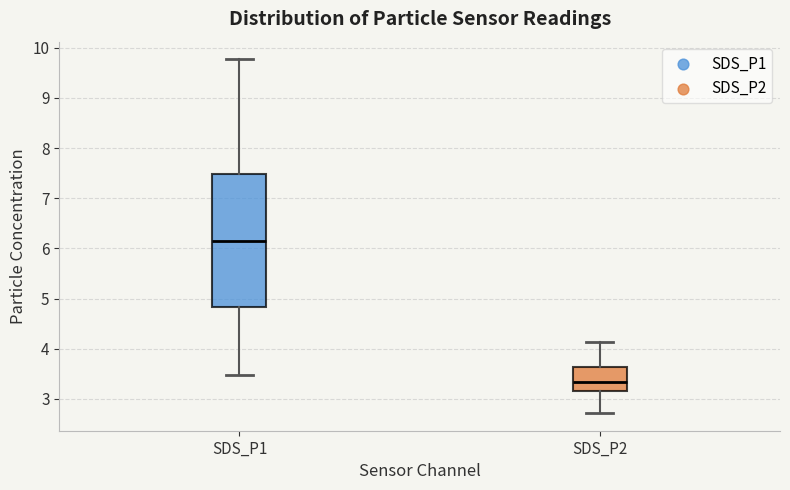

Comparing the boxes themselves (not the whiskers), which one is the tallest?

SDS_P1